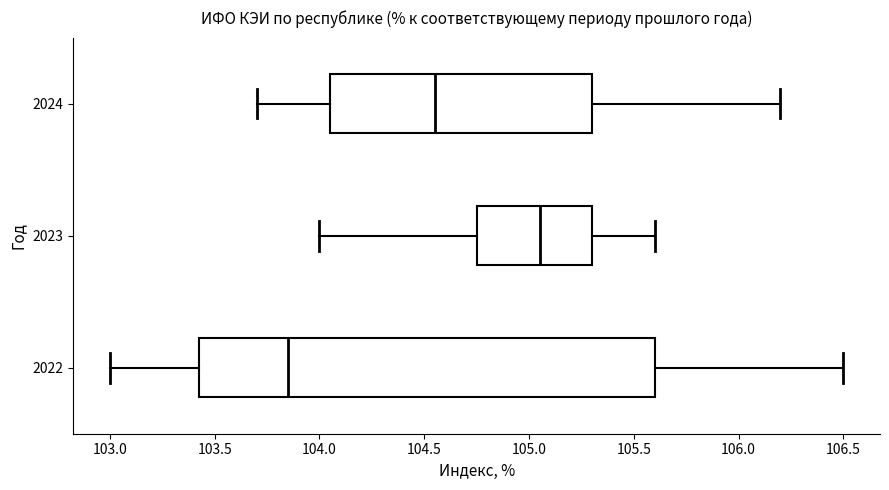

Reading bottom to top, read every box against the x-axis: the position of its median line, the range the box covers, and the ends of its whiskers. The values are not printed on the chart, so give them approximately, as read against the axis.

2022: median 103.85, box 103.45 to 105.60, whiskers 103.00 to 106.50
2023: median 105.05, box 104.75 to 105.30, whiskers 104.00 to 105.60
2024: median 104.55, box 104.05 to 105.30, whiskers 103.70 to 106.20